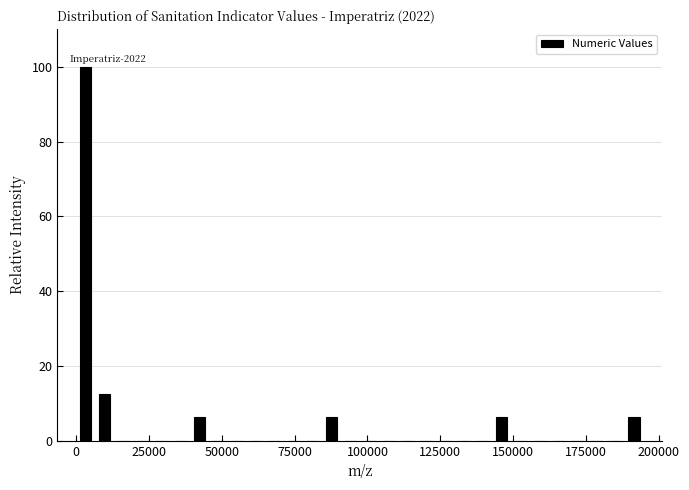

Around what value on the x-axis is the tallest bar? Give the approximate position of its centre, as read against the axis.

5000